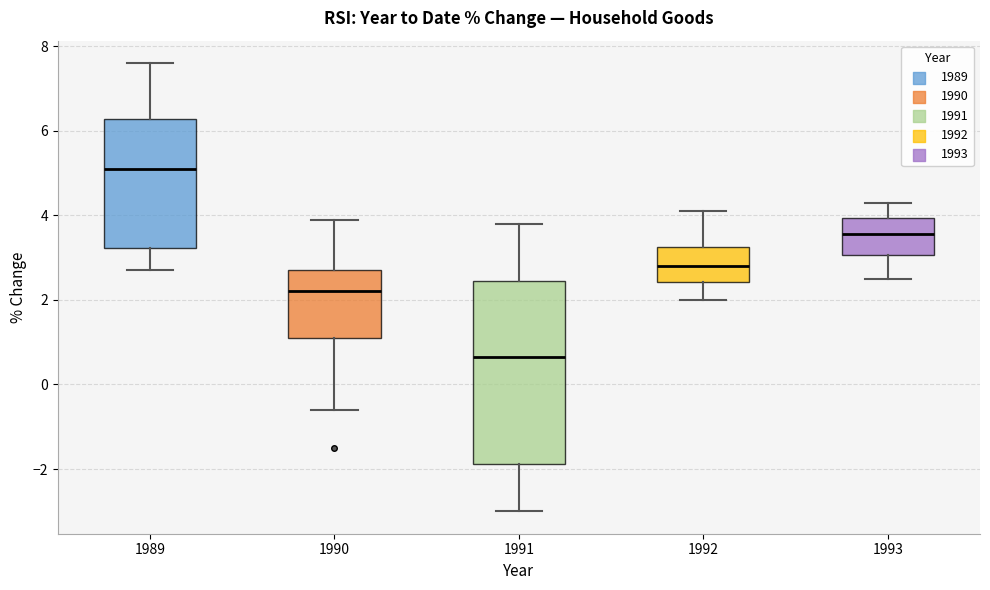

Reading left to right, read every box against the y-axis: the position of its median line, the range the box covers, and the ends of its whiskers. The values are not printed on the chart, so give them approximately, as read against the axis.

1989: median 5.2, box 3.2 to 6.2, whiskers 2.8 to 7.6
1990: median 2.2, box 1.2 to 2.8, whiskers -0.6 to 4.0
1991: median 0.6, box -1.8 to 2.4, whiskers -3.0 to 3.8
1992: median 2.8, box 2.4 to 3.2, whiskers 2.0 to 4.2
1993: median 3.6, box 3.0 to 4.0, whiskers 2.6 to 4.4